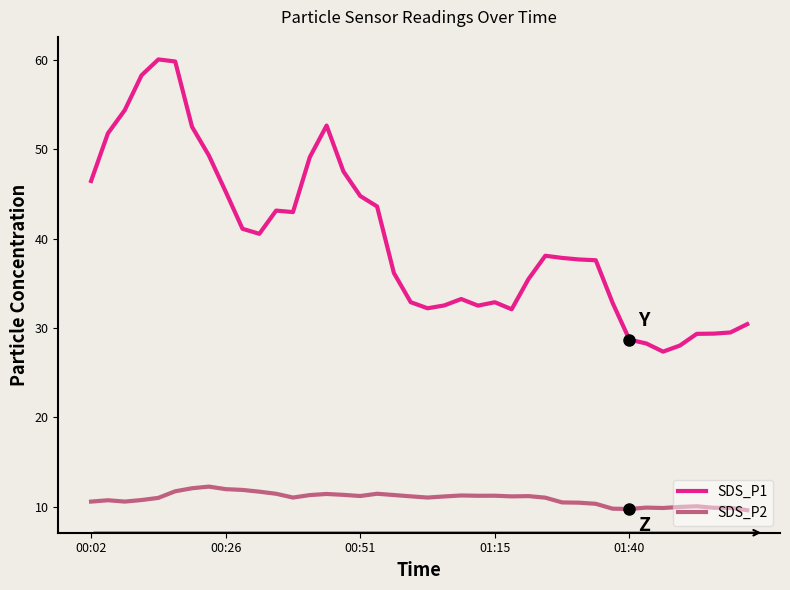

Which series has the widest spread of values?

SDS_P1